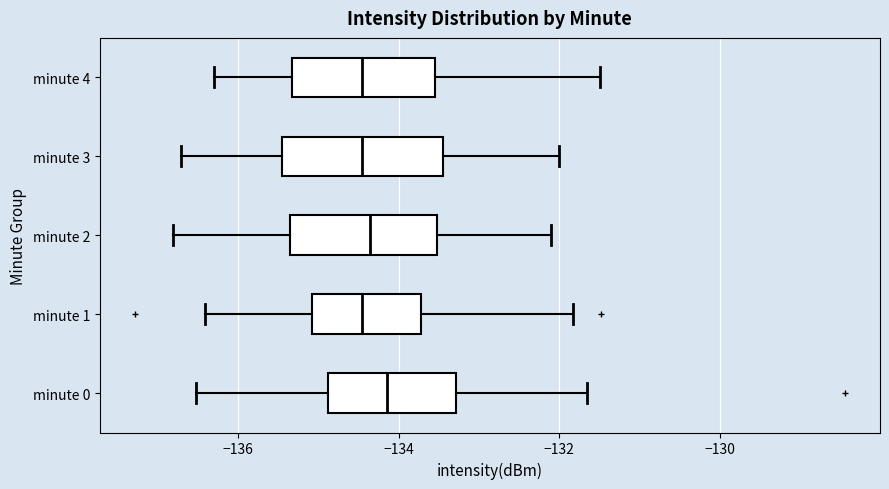

Where does the left whisker of the box for minute 4 end on the x-axis? The values are not printed on the chart, so give them approximately, as read against the axis.

-136.2